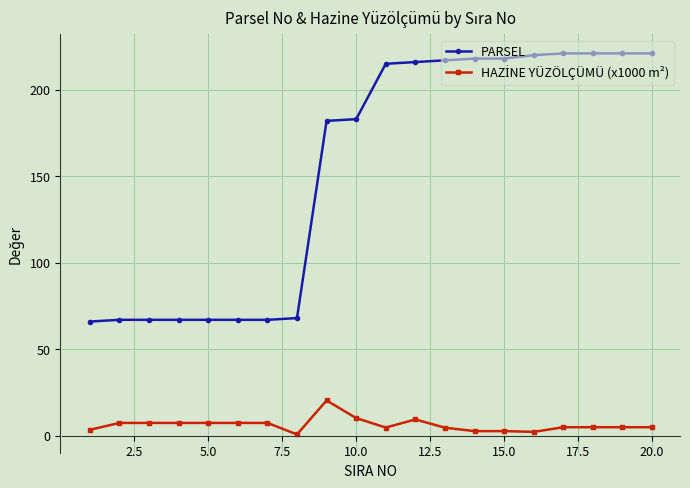

At how many categories does at least one series exceed 57?

20